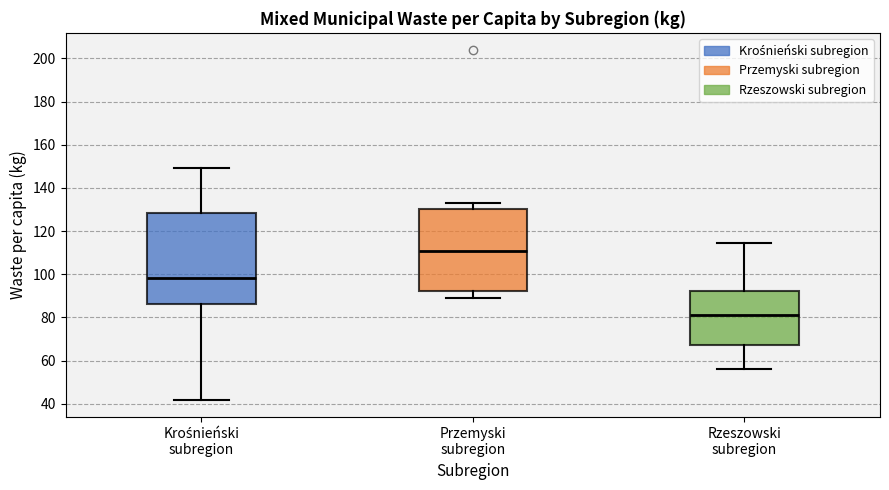

Reading left to right, read every box against the y-axis: the position of its median line, the range the box covers, and the ends of its whiskers. The values are not printed on the chart, so give them approximately, as read against the axis.

Krośnieński subregion: median 98, box 86 to 128, whiskers 42 to 150
Przemyski subregion: median 110, box 92 to 130, whiskers 88 to 132
Rzeszowski subregion: median 82, box 68 to 92, whiskers 56 to 114